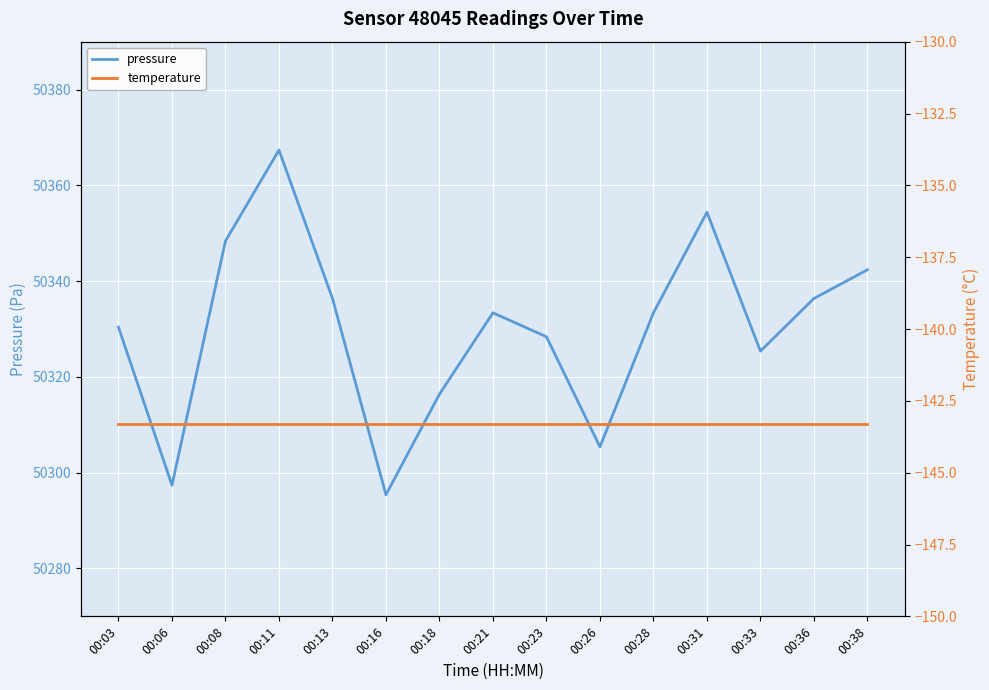

What is the difference between the second highest and second lowest values in the pressure series?

57.0